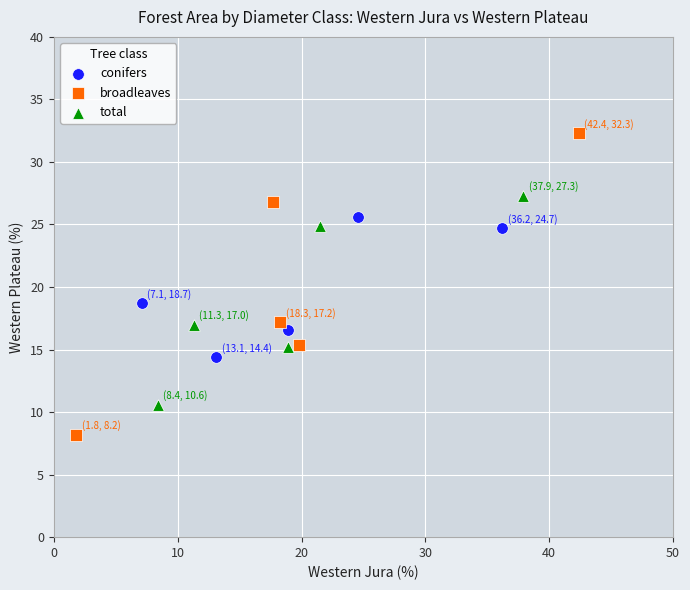

Which series contains the lowest Y value?

broadleaves